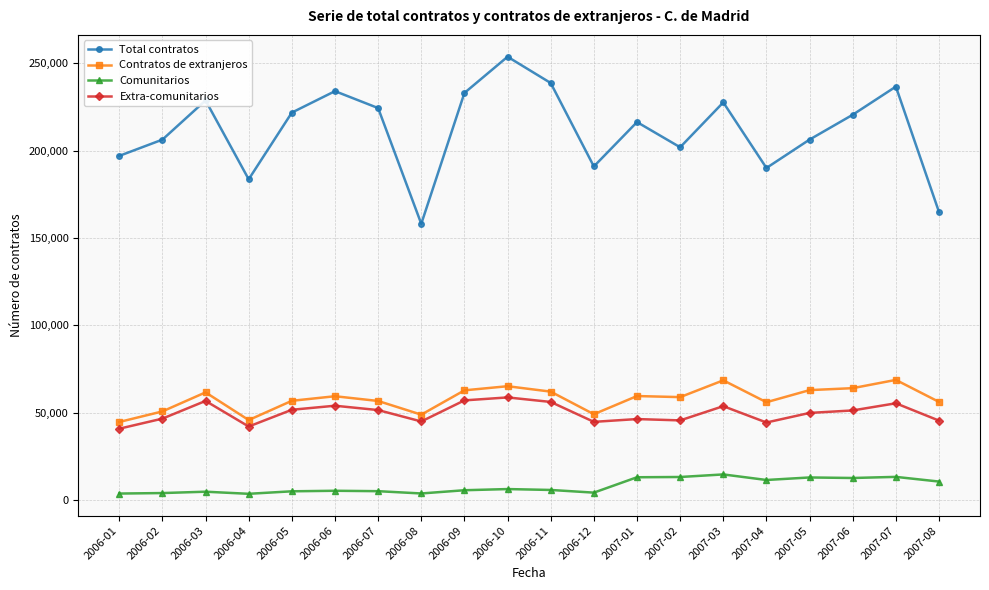

True or false: Comunitarios and Contratos de extranjeros intersect in this chart.

False